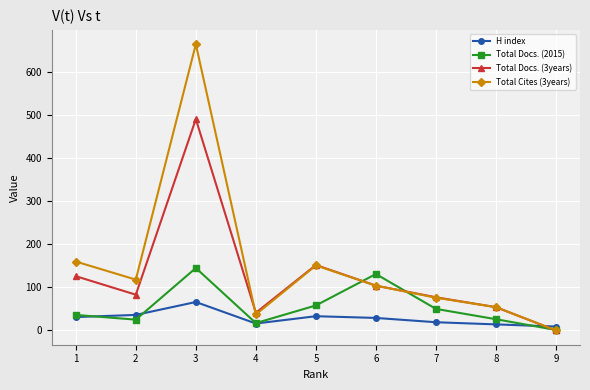

Is it true that Total Docs. (3years) equals 228 at 5?

False